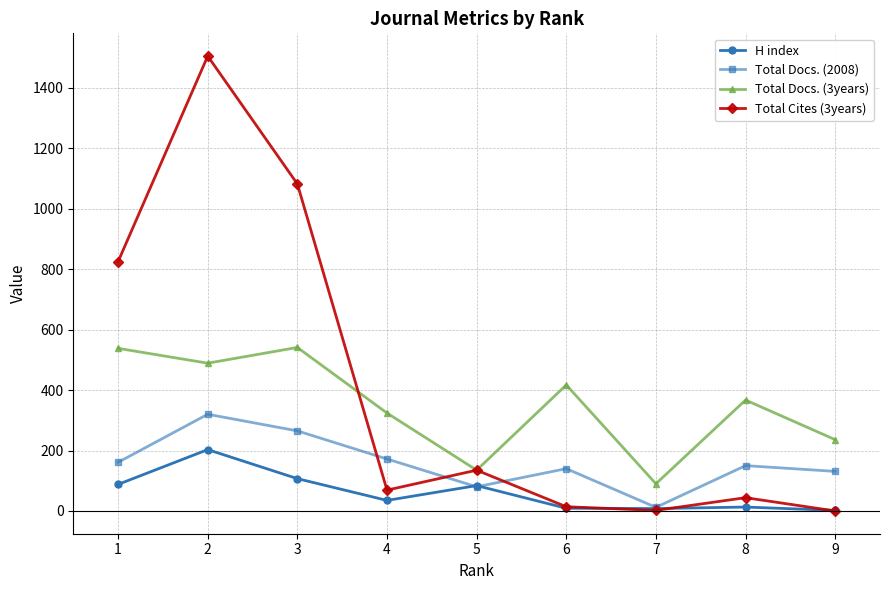

The value of Total Docs. (2008) at 6 is 201. True or false?

False